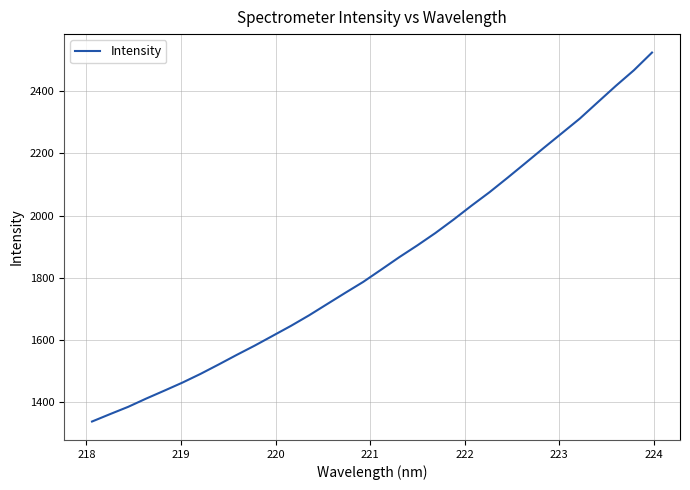

What is the minimum value shown in the chart?

1338.3